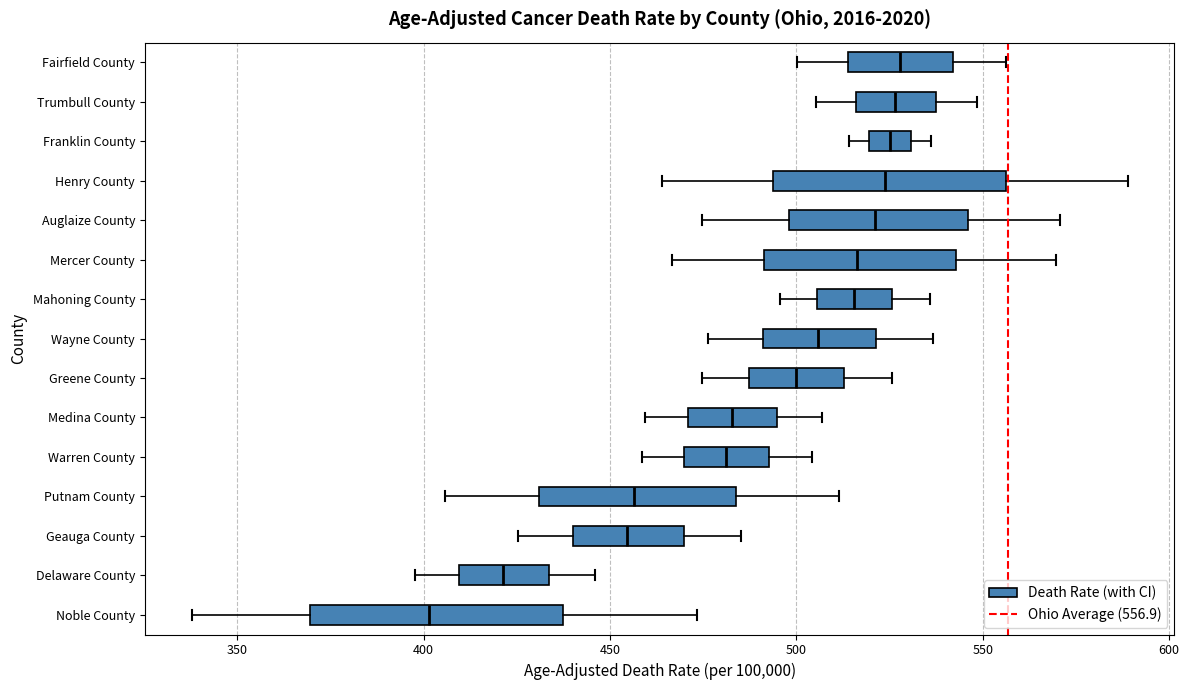

Reading bottom to top, transcribe this box plot: for each box, give where its median line is, the range the box spans, and where its two whiskers end, as read against the x-axis. The values are not printed on the chart, so give them approximately, as read against the axis.

Noble County: median 400, box 370 to 435, whiskers 340 to 475
Delaware County: median 420, box 410 to 435, whiskers 400 to 445
Geauga County: median 455, box 440 to 470, whiskers 425 to 485
Putnam County: median 455, box 430 to 485, whiskers 405 to 510
Warren County: median 480, box 470 to 495, whiskers 460 to 505
Medina County: median 485, box 470 to 495, whiskers 460 to 505
Greene County: median 500, box 485 to 515, whiskers 475 to 525
Wayne County: median 505, box 490 to 520, whiskers 475 to 535
Mahoning County: median 515, box 505 to 525, whiskers 495 to 535
Mercer County: median 515, box 490 to 545, whiskers 465 to 570
Auglaize County: median 520, box 500 to 545, whiskers 475 to 570
Henry County: median 525, box 495 to 555, whiskers 465 to 590
Franklin County: median 525, box 520 to 530, whiskers 515 to 535
Trumbull County: median 525, box 515 to 540, whiskers 505 to 550
Fairfield County: median 530, box 515 to 540, whiskers 500 to 555